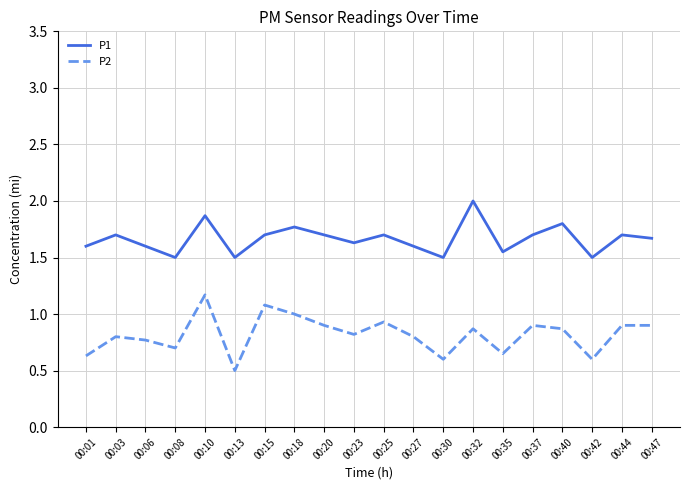

At which label is P2 closest to 0?

00:13